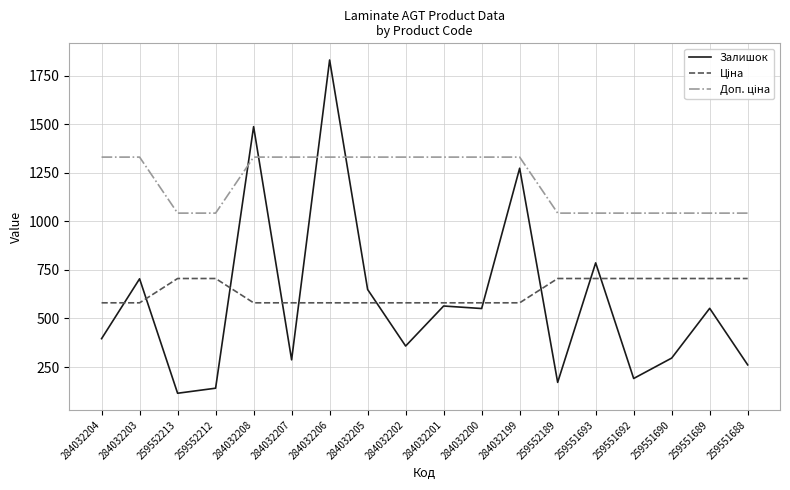

The Залишок series shows 786.0 at 259551693. True or false?

True